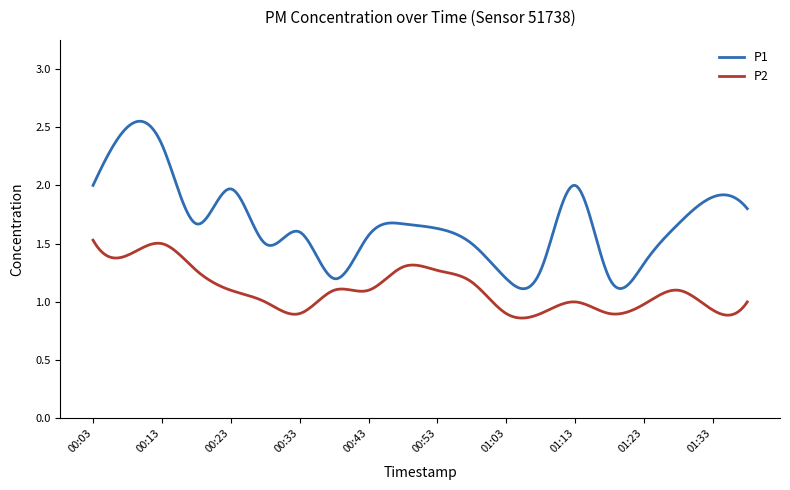

Rank the series by their maximum value, from highest to lowest.

P1, P2